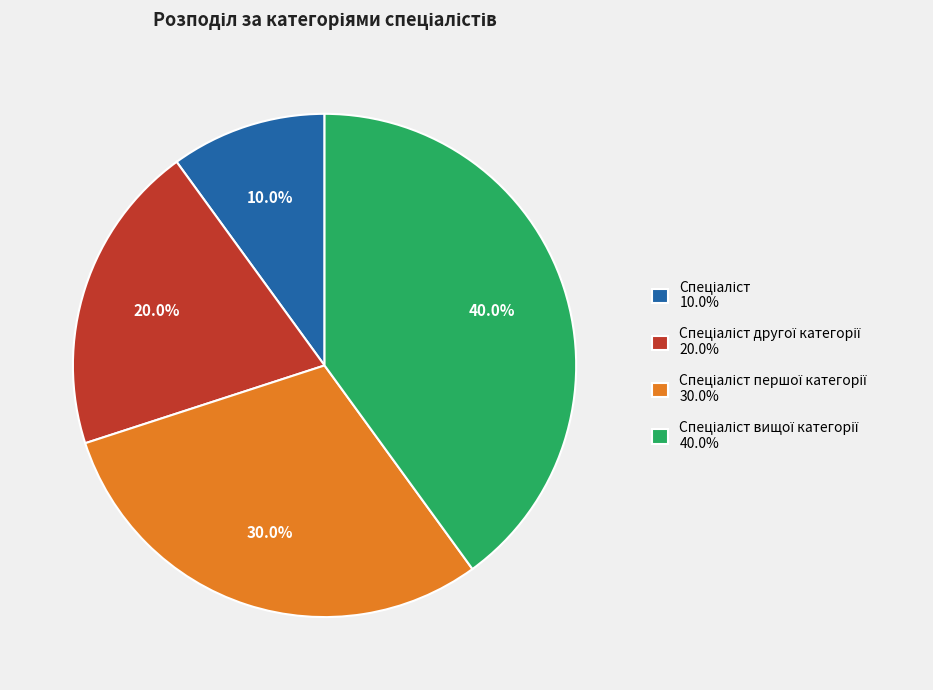

Is there a majority slice in this chart?

No